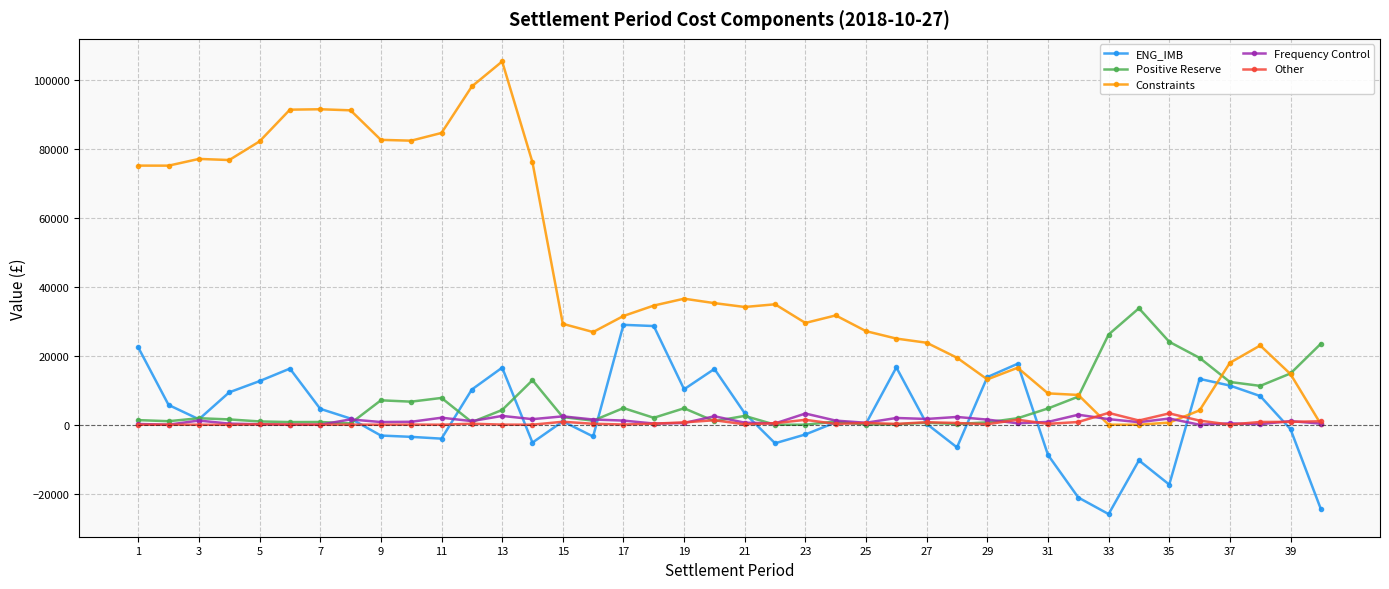

In Frequency Control, how many points are higher than both neighbors (excluding endpoints)?

13